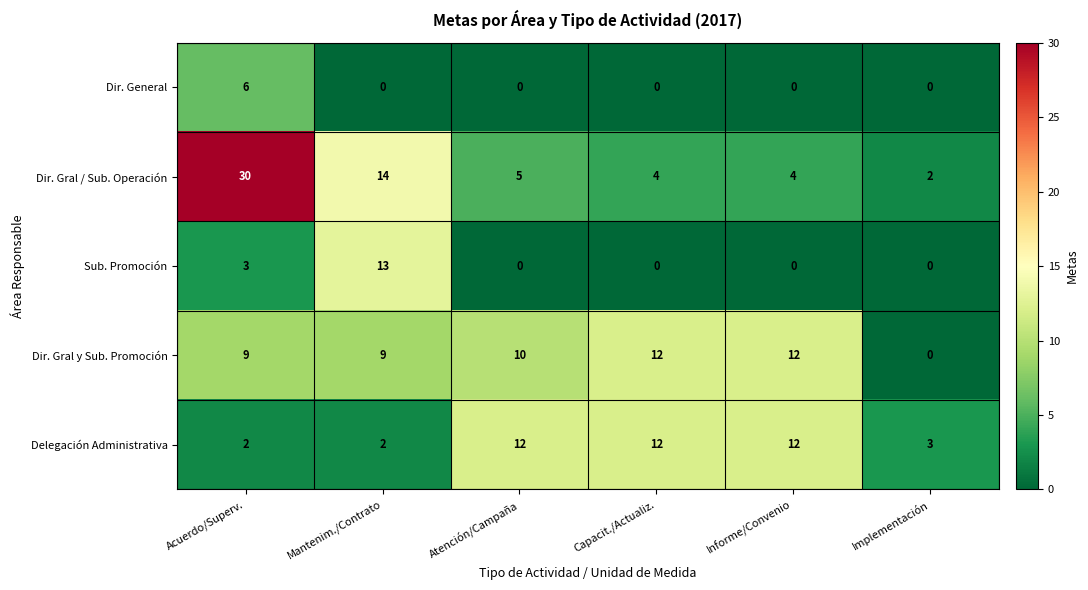

Between Acuerdo/Superv. and Capacit./Actualiz., which series saw the biggest shift?

Dir. Gral / Sub. Operación